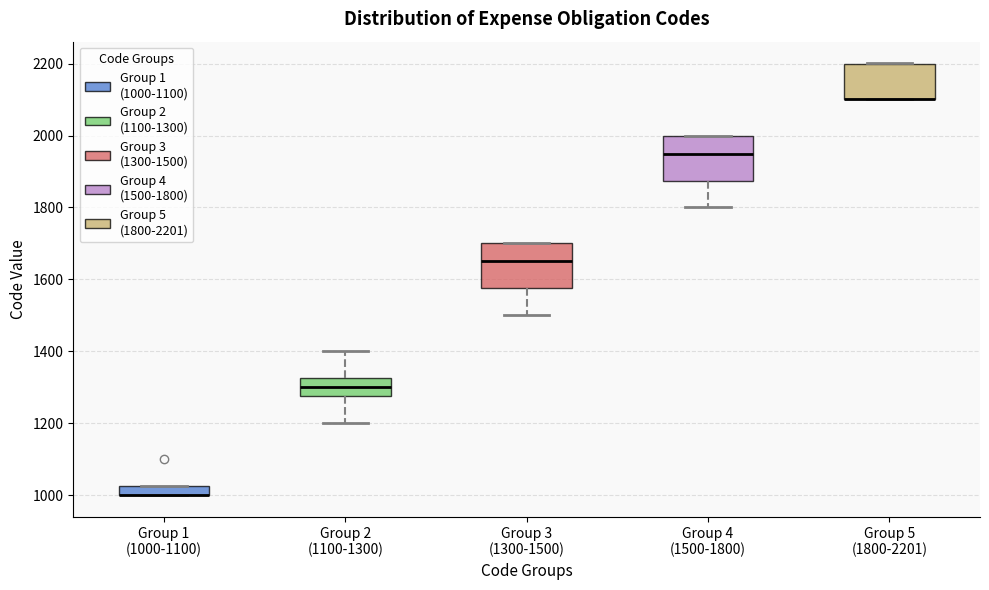

Where is the lower edge of the box for Group 3 (1300-1500) on the y-axis? The values are not printed on the chart, so give them approximately, as read against the axis.

1580